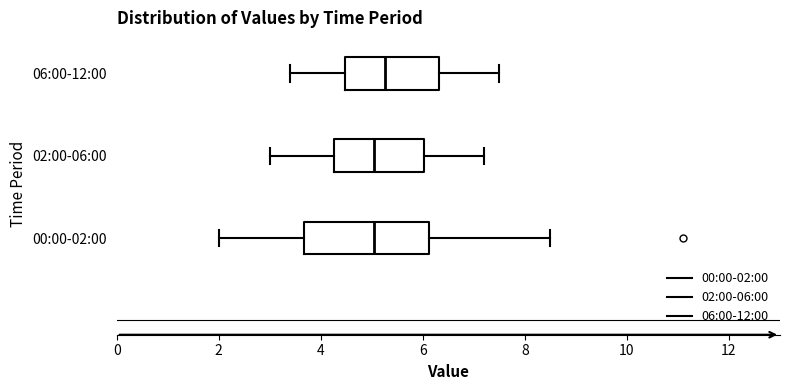

Reading bottom to top, transcribe this box plot: for each box, give where its median line is, the range the box spans, and where its two whiskers end, as read against the x-axis. The values are not printed on the chart, so give them approximately, as read against the axis.

00:00-02:00: median 5.0, box 3.6 to 6.2, whiskers 2.0 to 8.6
02:00-06:00: median 5.0, box 4.2 to 6.0, whiskers 3.0 to 7.2
06:00-12:00: median 5.2, box 4.4 to 6.4, whiskers 3.4 to 7.6